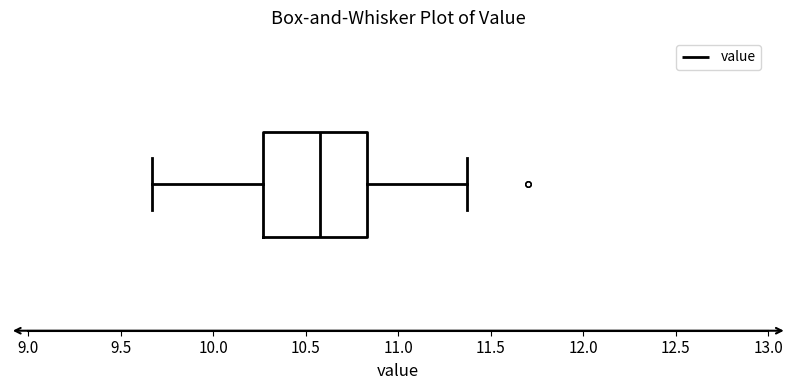

Read this box plot against the x-axis: the position of the median line, the range covered by the box, and the ends of both whiskers. The values are not printed on the chart, so give them approximately, as read against the axis.

median 10.60, box 10.25 to 10.85, whiskers 9.65 to 11.35